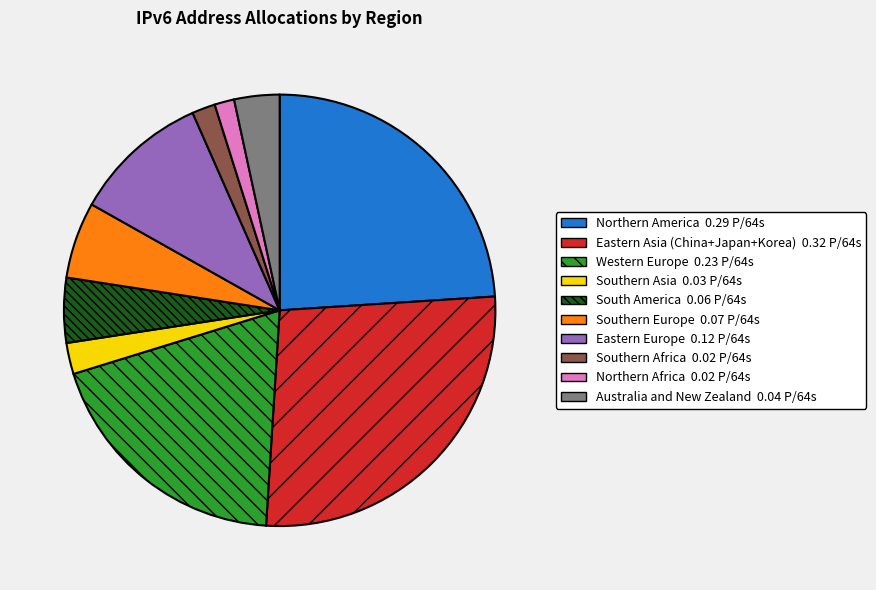

The Northern Africa slice represents 14% of the pie. True or false?

False